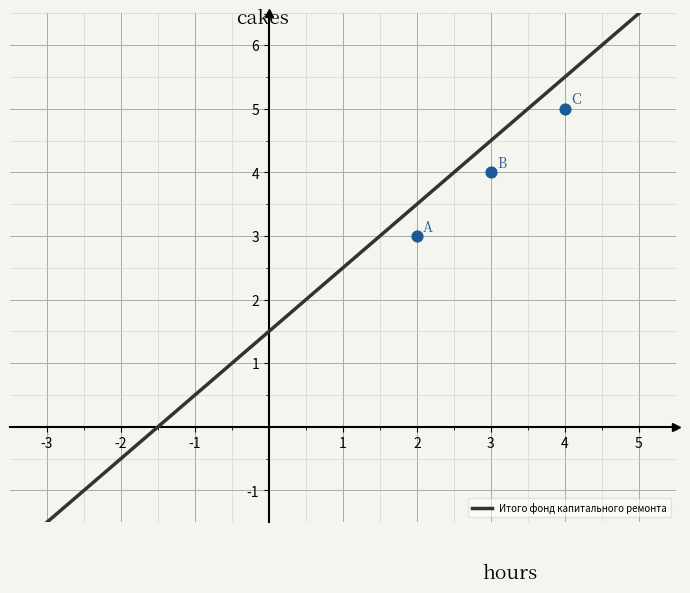

Which has a higher value, 5 or -3?

5